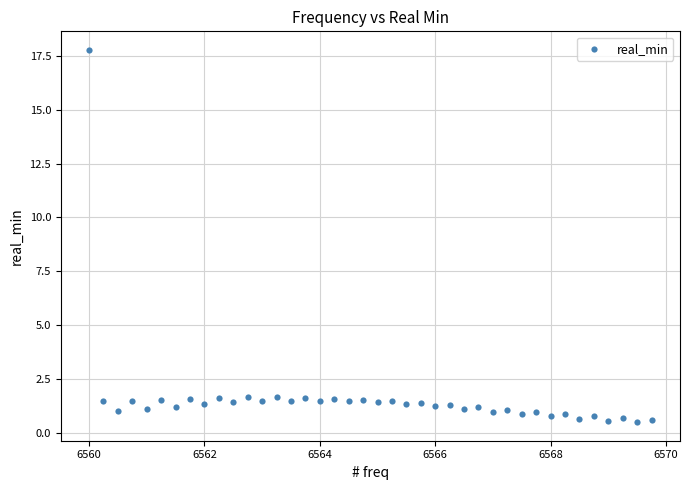

What is the range of X values (max minus min)?

9.8